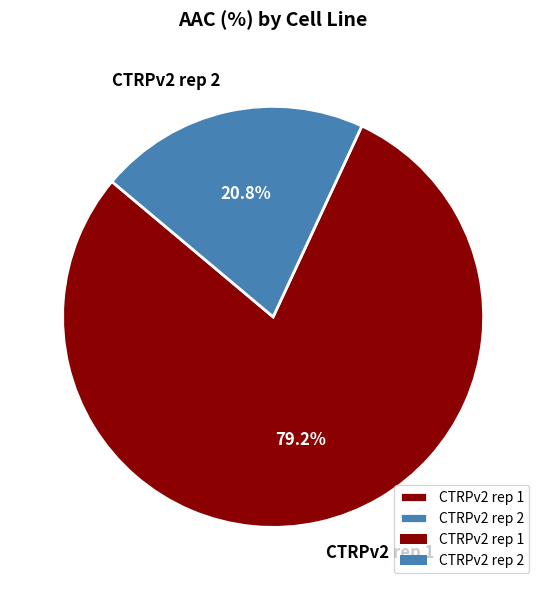

Is it true that CTRPv2 rep 1 is 79% of the pie?

True